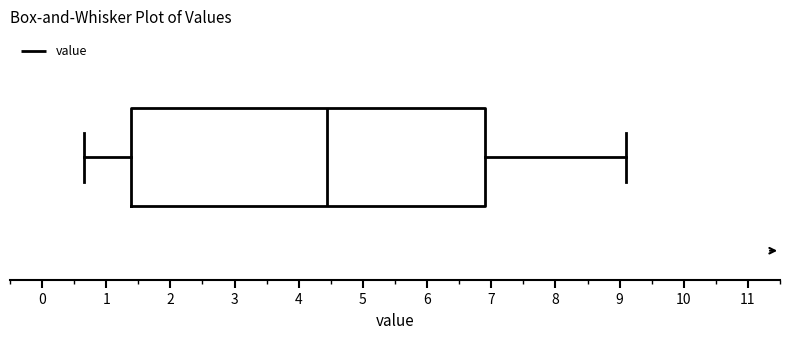

Where does the left whisker of the box end on the x-axis? The values are not printed on the chart, so give them approximately, as read against the axis.

0.7